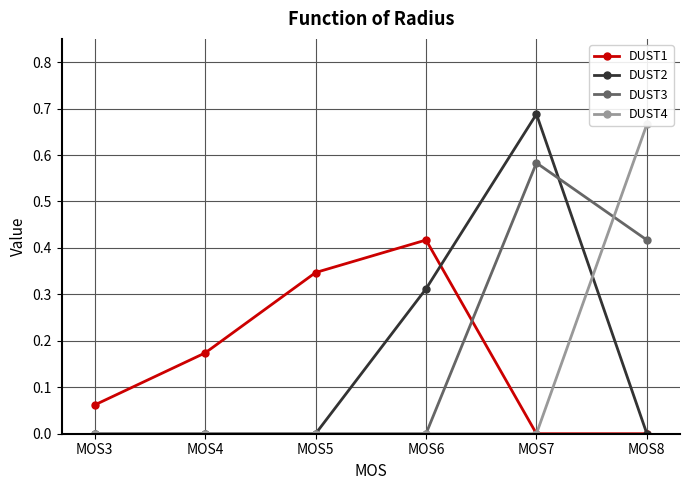

At which category does DUST1 reach its first local peak?

MOS6